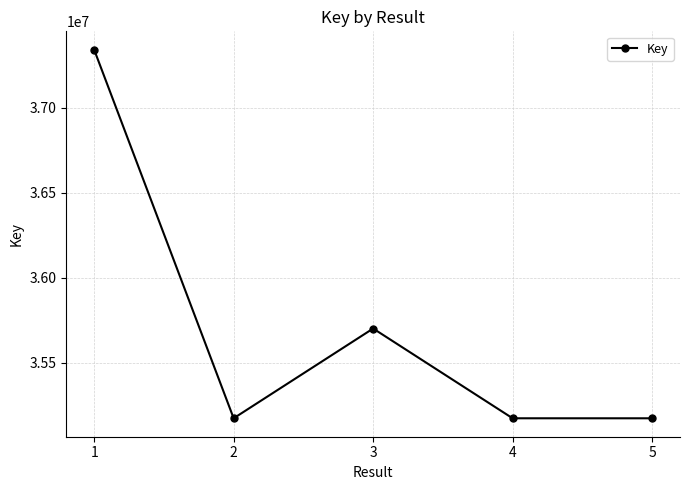

Does the chart display data point markers on the line(s)?

Yes